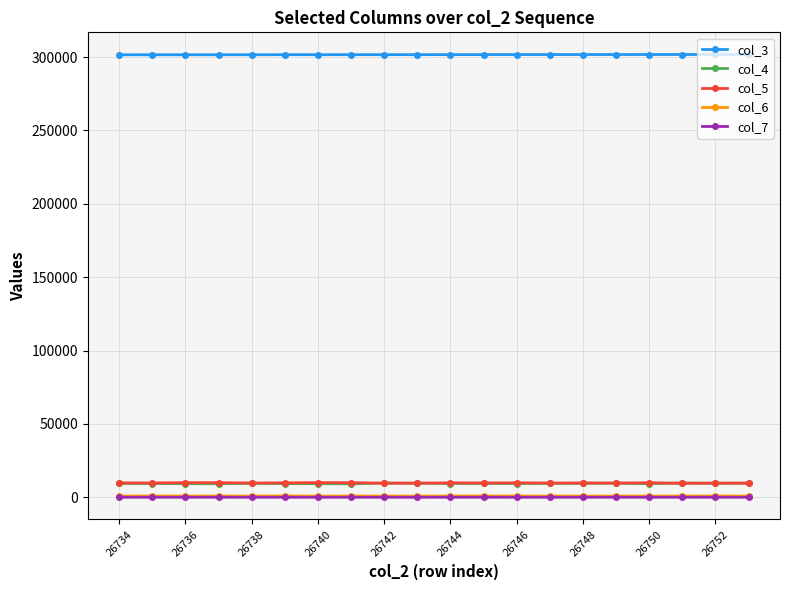

What is the average value of the col_5 series?

9826